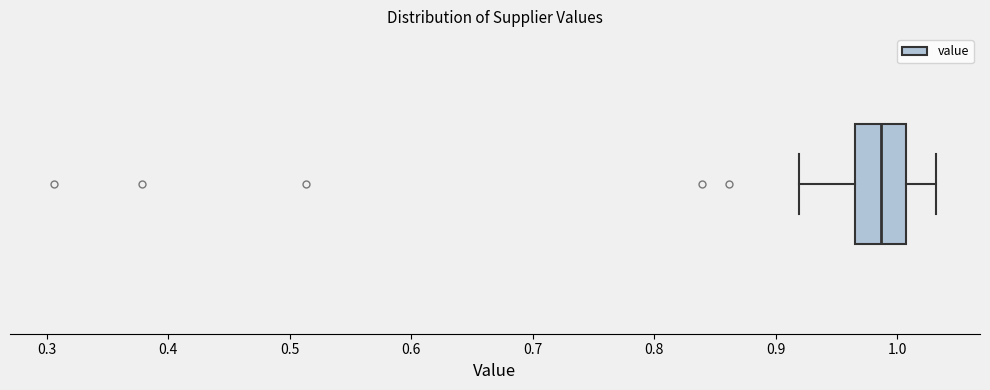

Read this box plot against the x-axis: the position of the median line, the range covered by the box, and the ends of both whiskers. The values are not printed on the chart, so give them approximately, as read against the axis.

median 0.99, box 0.97 to 1.01, whiskers 0.92 to 1.03